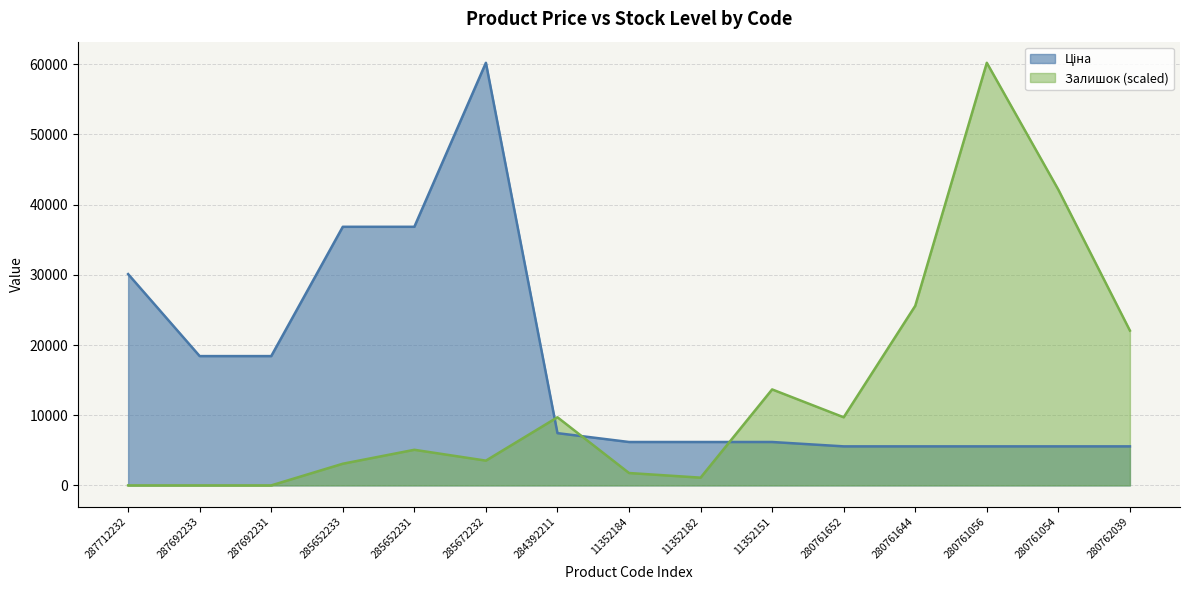

What is the difference between the second highest and minimum values in the Ціна series?

31281.4